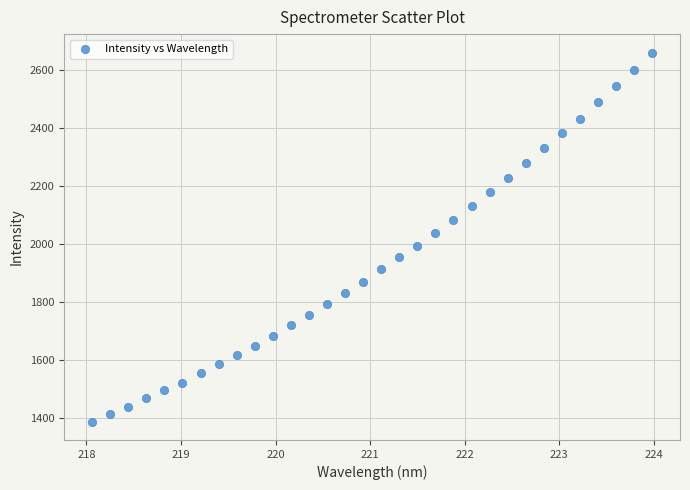

What is the range of X values (max minus min)?

5.9